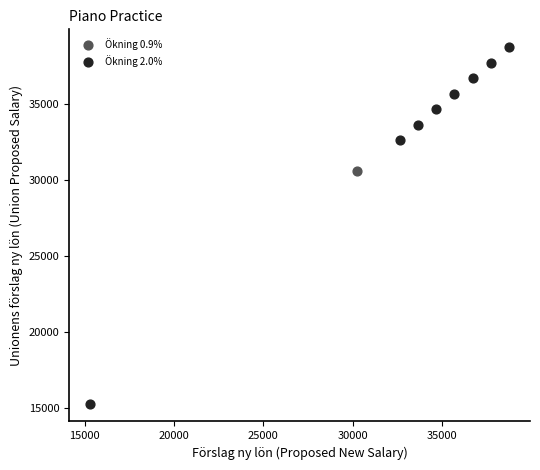

What are all the series names shown in the legend?

Ökning 0.9%, Ökning 2.0%